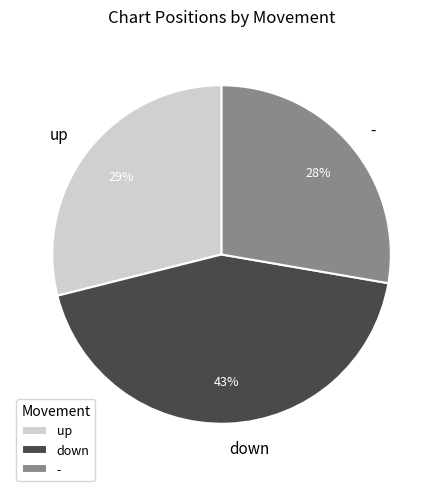

Do up and - together represent more than half of the pie?

Yes